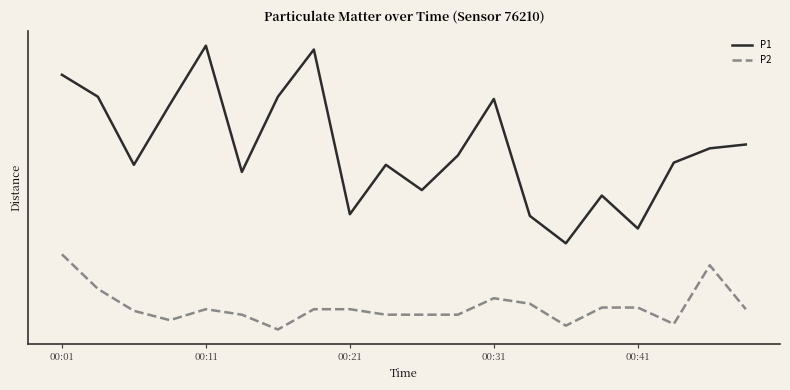

At which category does the chart reach its peak across all series?

00:11